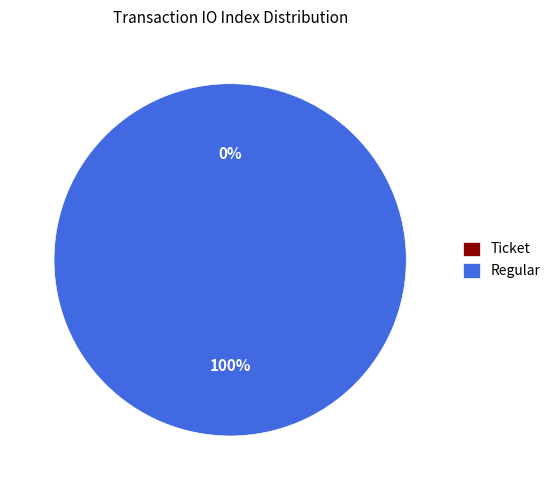

To the nearest percent, what is the combined percentage of Regular and Ticket?

100%